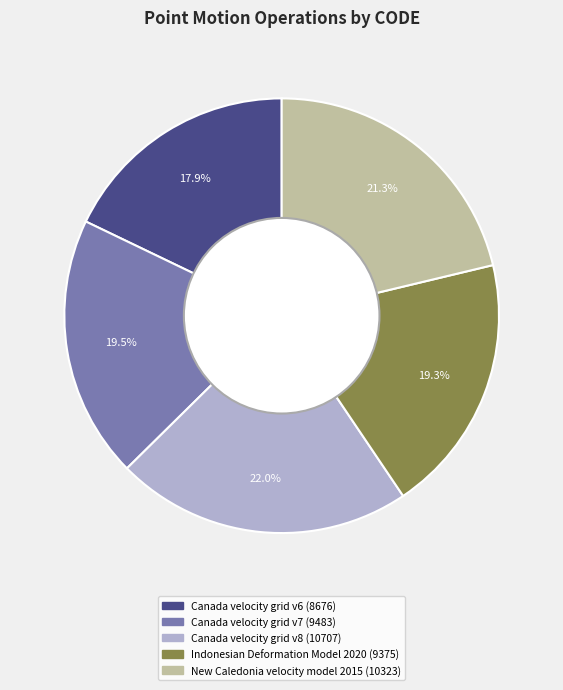

How many segments does this pie chart have?

5